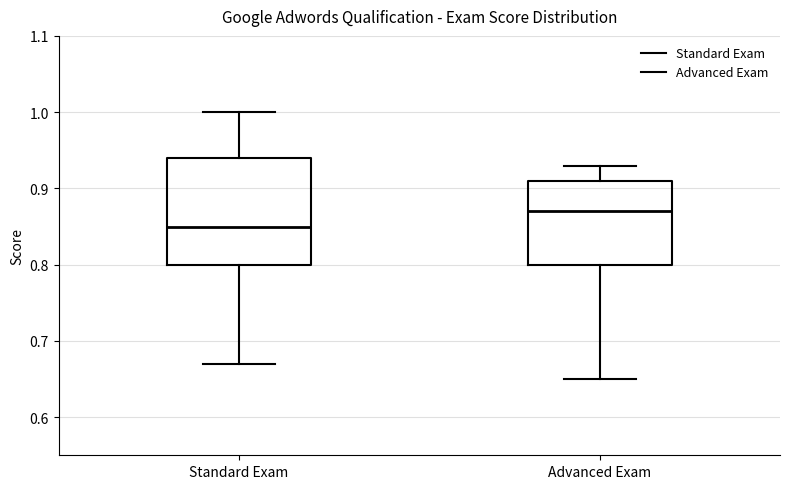

Reading left to right, read every box against the y-axis: the position of its median line, the range the box covers, and the ends of its whiskers. The values are not printed on the chart, so give them approximately, as read against the axis.

Standard Exam: median 0.85, box 0.80 to 0.94, whiskers 0.67 to 1.00
Advanced Exam: median 0.87, box 0.80 to 0.91, whiskers 0.65 to 0.93